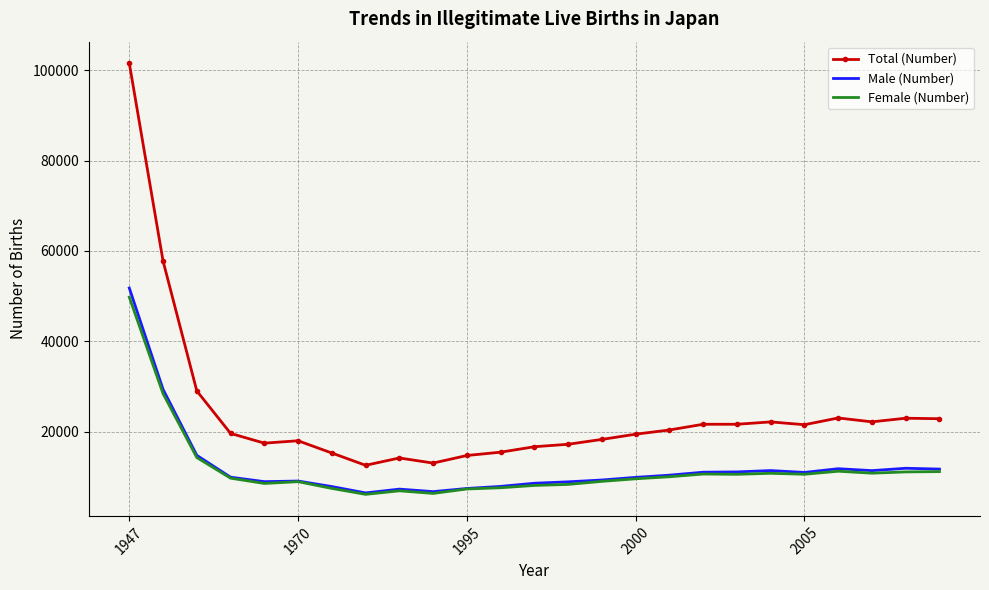

What is the minimum value for Female (Number)?

6115